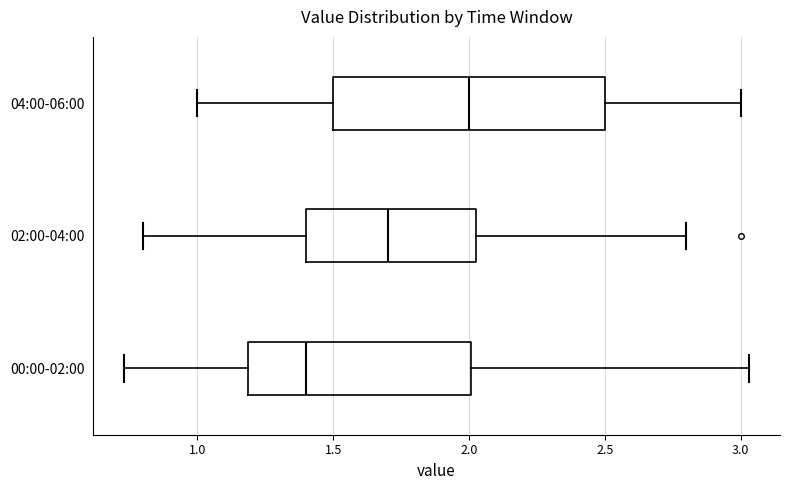

Where is the left edge of the box for 04:00-06:00 on the x-axis? The values are not printed on the chart, so give them approximately, as read against the axis.

1.50